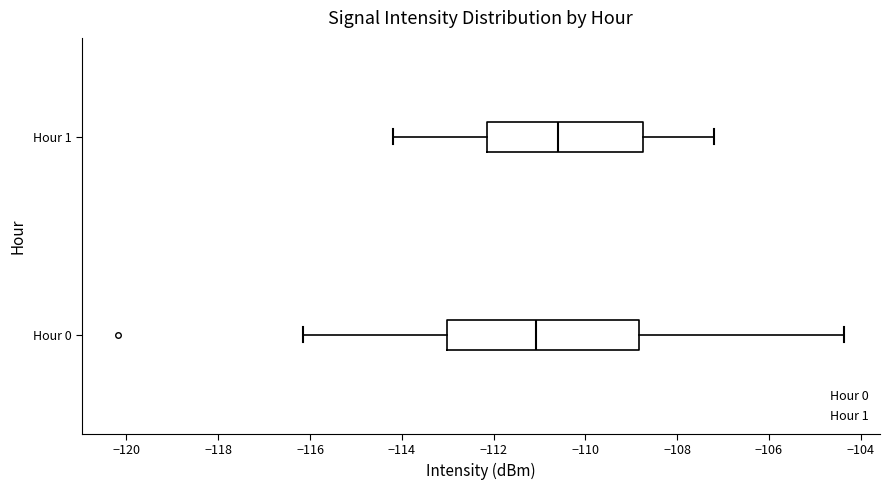

Where does the median line of the box for Hour 1 sit on the x-axis? The values are not printed on the chart, so give them approximately, as read against the axis.

-110.6